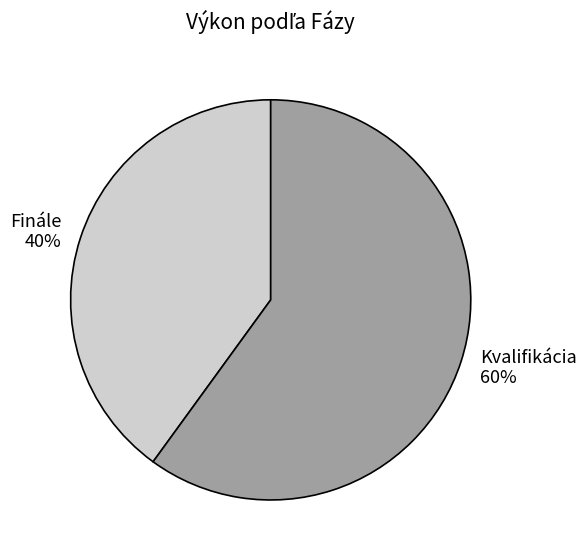

What is the ratio of the value at Kvalifikácia to the value at Finále?

1.5